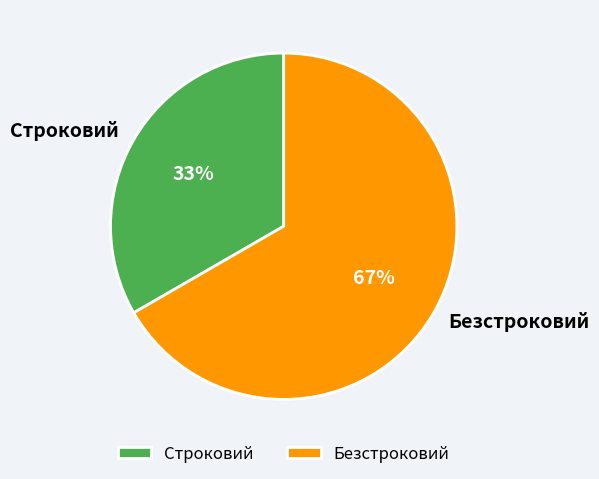

Which slice is the smallest?

Строковий